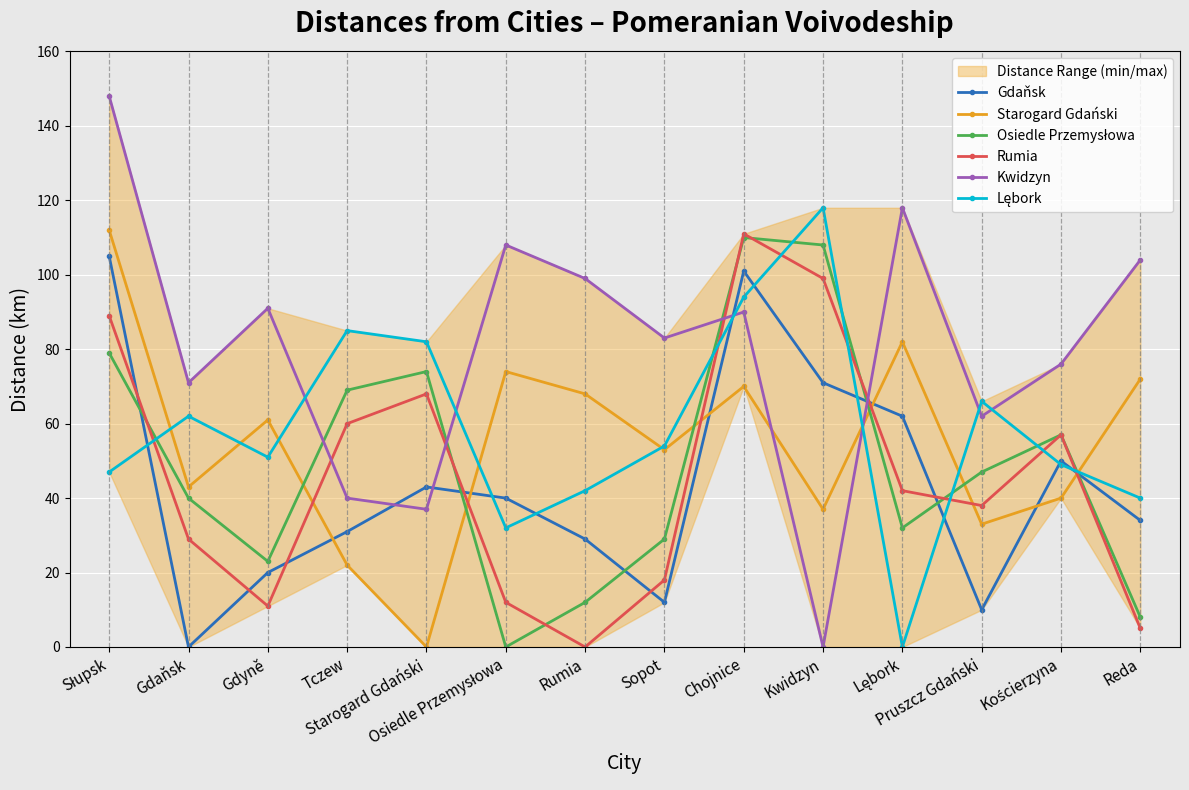

Reading left to right, what are all the values shown in this chart?

Gdaňsk: Słupsk=105	Gdaňsk=0	Gdyně=20	Tczew=31	Starogard Gdański=43	Osiedle Przemysłowa=40	Rumia=29	Sopot=12	Chojnice=101	Kwidzyn=71	Lębork=62	Pruszcz Gdański=10	Kościerzyna=50	Reda=34
Starogard Gdański: Słupsk=112	Gdaňsk=43	Gdyně=61	Tczew=22	Starogard Gdański=0	Osiedle Przemysłowa=74	Rumia=68	Sopot=53	Chojnice=70	Kwidzyn=37	Lębork=82	Pruszcz Gdański=33	Kościerzyna=40	Reda=72
Osiedle Przemysłowa: Słupsk=79	Gdaňsk=40	Gdyně=23	Tczew=69	Starogard Gdański=74	Osiedle Przemysłowa=0	Rumia=12	Sopot=29	Chojnice=110	Kwidzyn=108	Lębork=32	Pruszcz Gdański=47	Kościerzyna=57	Reda=8
Rumia: Słupsk=89	Gdaňsk=29	Gdyně=11	Tczew=60	Starogard Gdański=68	Osiedle Przemysłowa=12	Rumia=0	Sopot=18	Chojnice=111	Kwidzyn=99	Lębork=42	Pruszcz Gdański=38	Kościerzyna=57	Reda=5
Kwidzyn: Słupsk=148	Gdaňsk=71	Gdyně=91	Tczew=40	Starogard Gdański=37	Osiedle Przemysłowa=108	Rumia=99	Sopot=83	Chojnice=90	Kwidzyn=0	Lębork=118	Pruszcz Gdański=62	Kościerzyna=76	Reda=104
Lębork: Słupsk=47	Gdaňsk=62	Gdyně=51	Tczew=85	Starogard Gdański=82	Osiedle Przemysłowa=32	Rumia=42	Sopot=54	Chojnice=94	Kwidzyn=118	Lębork=0	Pruszcz Gdański=66	Kościerzyna=49	Reda=40